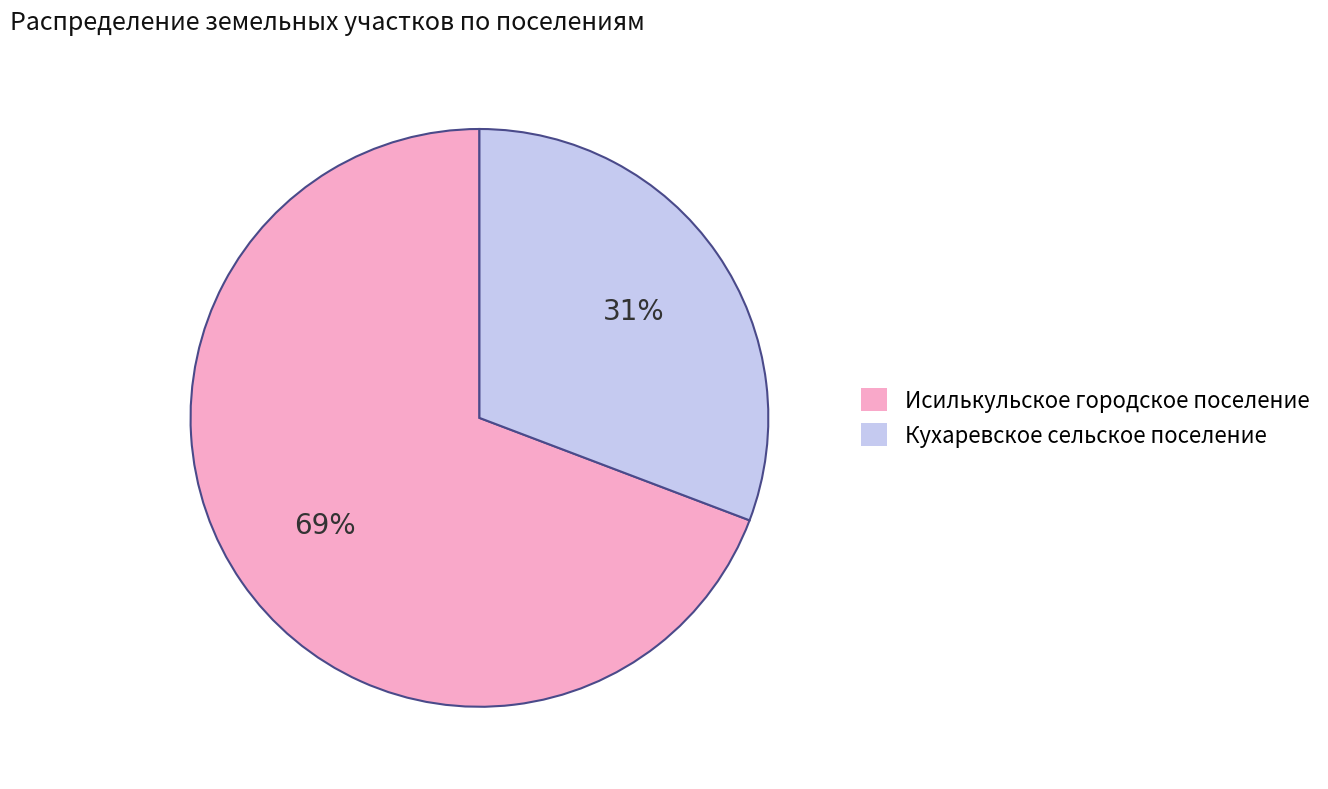

How many segments does this pie chart have?

2